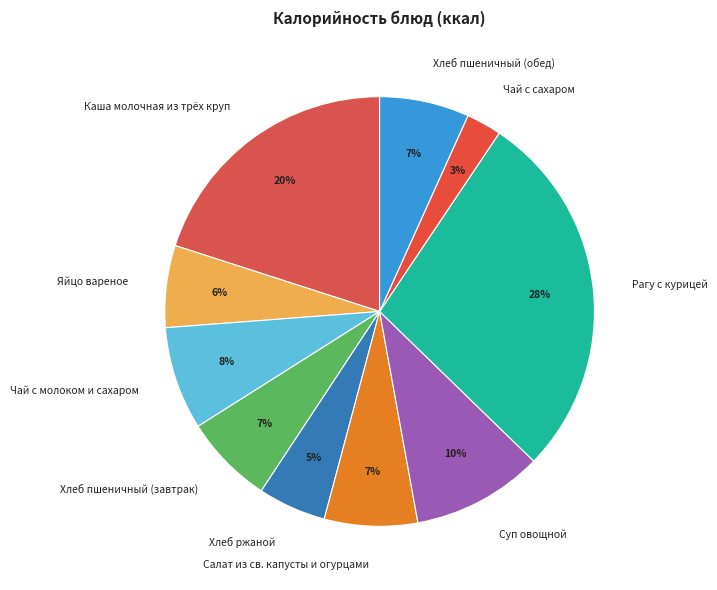

Approximately how many times larger is the value at Чай с сахаром compared to Каша молочная из трёх круп?

0.1